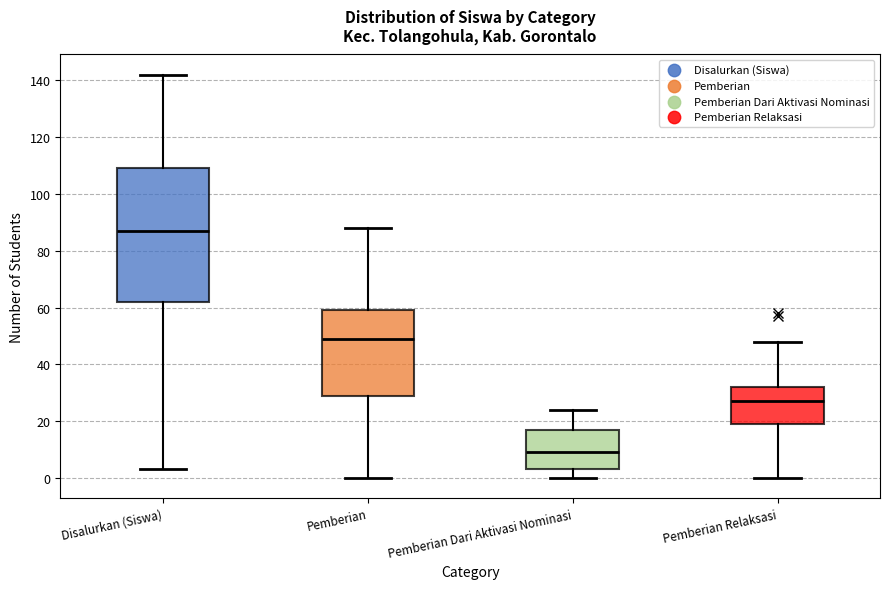

Comparing the boxes themselves (not the whiskers), which one is the tallest?

Disalurkan (Siswa)